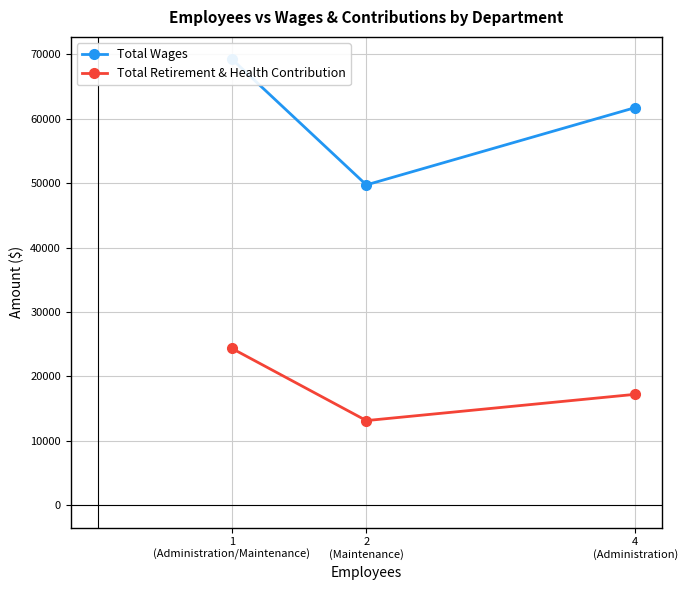

What are all the series names shown in the legend?

Total Wages, Total Retirement & Health Contribution